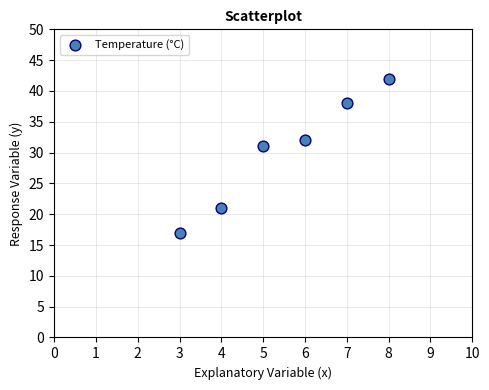

What is the average Y value?

30